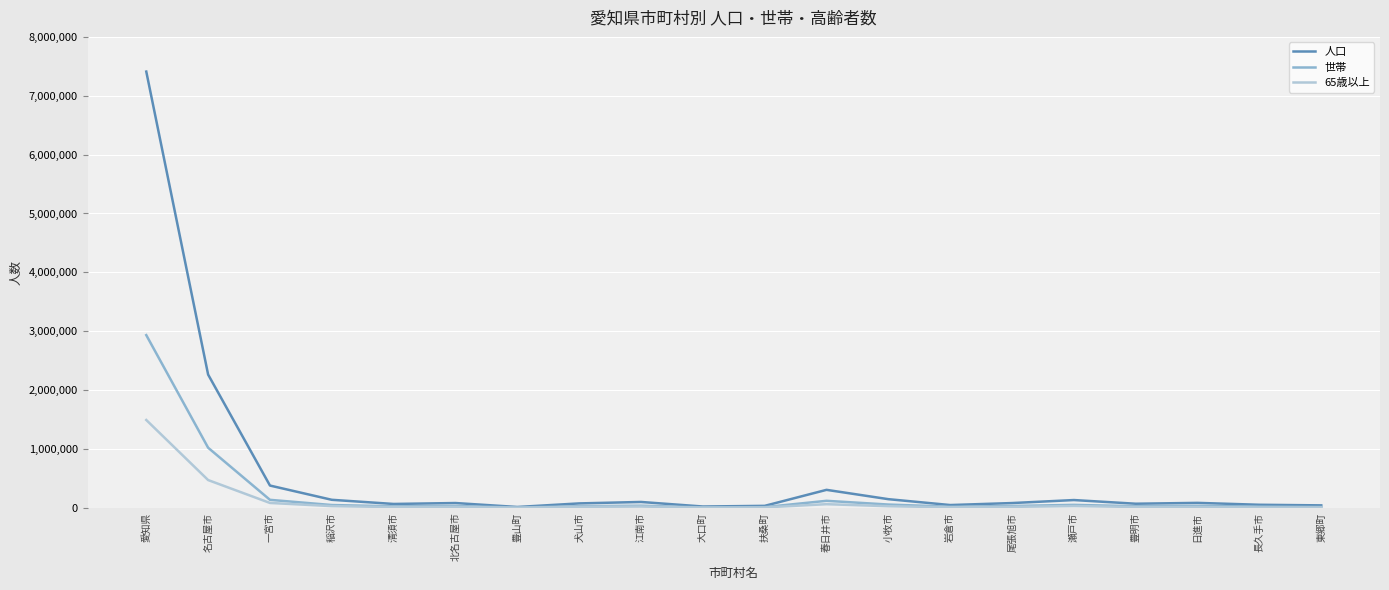

List the series in order of their peak value, highest first.

人口, 世帯, 65歳以上